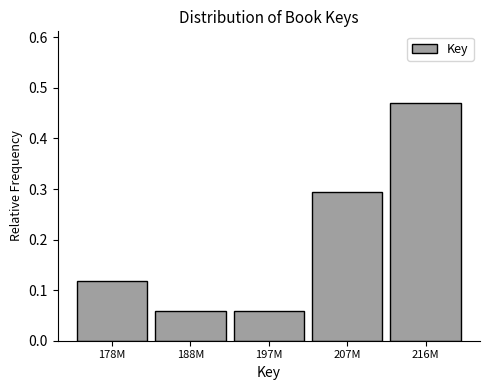

What is the sum of all values?

1.0